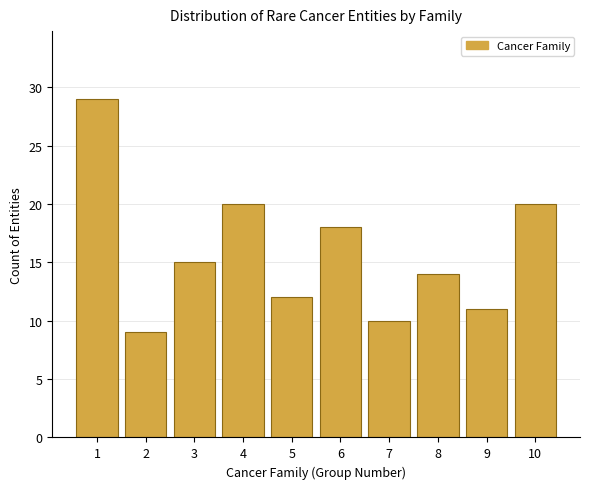

Reading left to right, transcribe all the data shown in this chart.

1=29	2=9	3=15	4=20	5=12	6=18	7=10	8=14	9=11	10=20